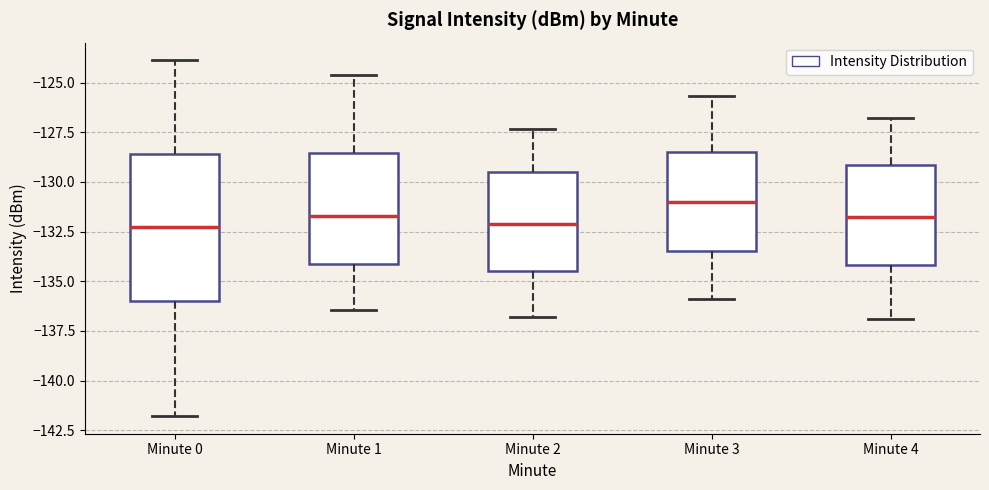

Reading left to right, transcribe this box plot: for each box, give where its median line is, the range the box spans, and where its two whiskers end, as read against the y-axis. The values are not printed on the chart, so give them approximately, as read against the axis.

Minute 0: median -132.5, box -136.0 to -128.5, whiskers -142.0 to -124.0
Minute 1: median -131.5, box -134.0 to -128.5, whiskers -136.5 to -124.5
Minute 2: median -132.0, box -134.5 to -129.5, whiskers -137.0 to -127.5
Minute 3: median -131.0, box -133.5 to -128.5, whiskers -136.0 to -125.5
Minute 4: median -132.0, box -134.0 to -129.0, whiskers -137.0 to -127.0